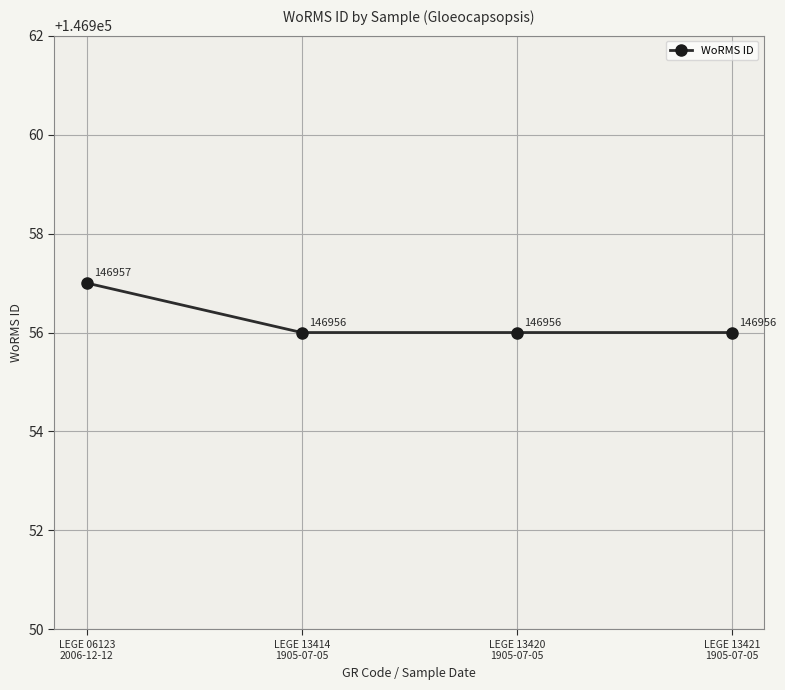

Does the chart display data point markers on the line(s)?

Yes